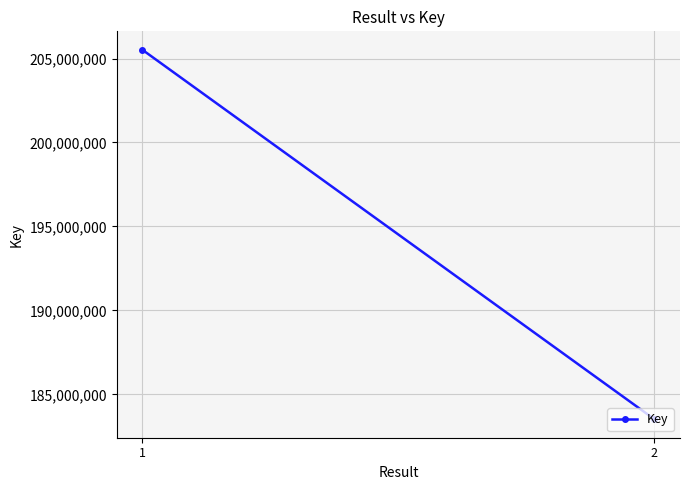

Count the values in the range 183518937 to 205520084.

2